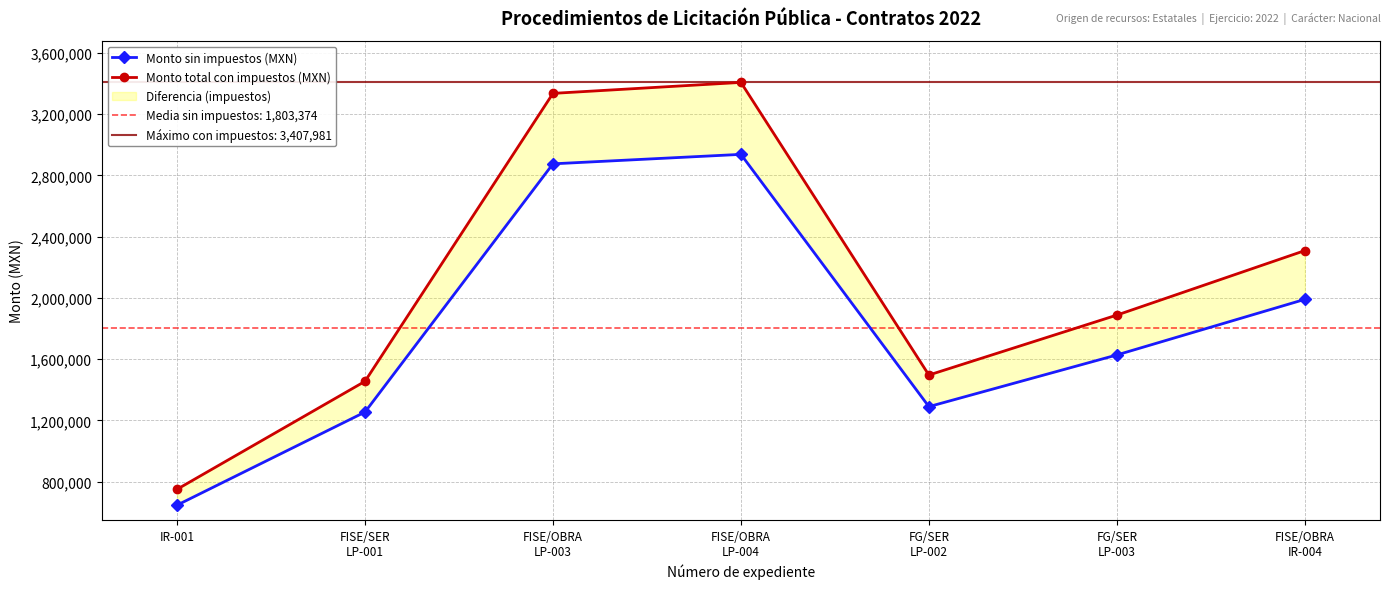

What position from the left is FISE/SER
LP-001?

2